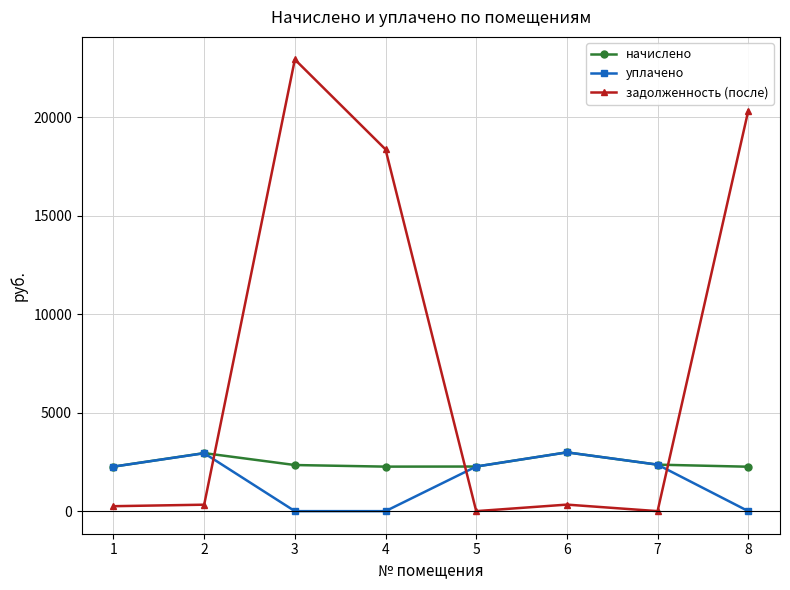

Which series has the widest spread of values?

задолженность (после)